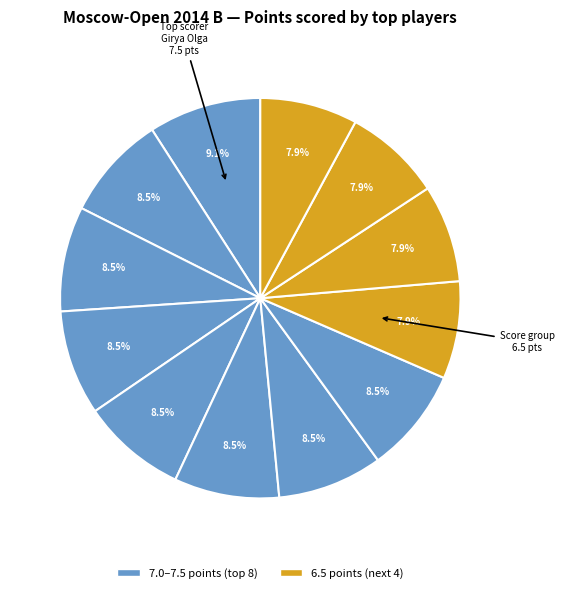

How many segments does this pie chart have?

12